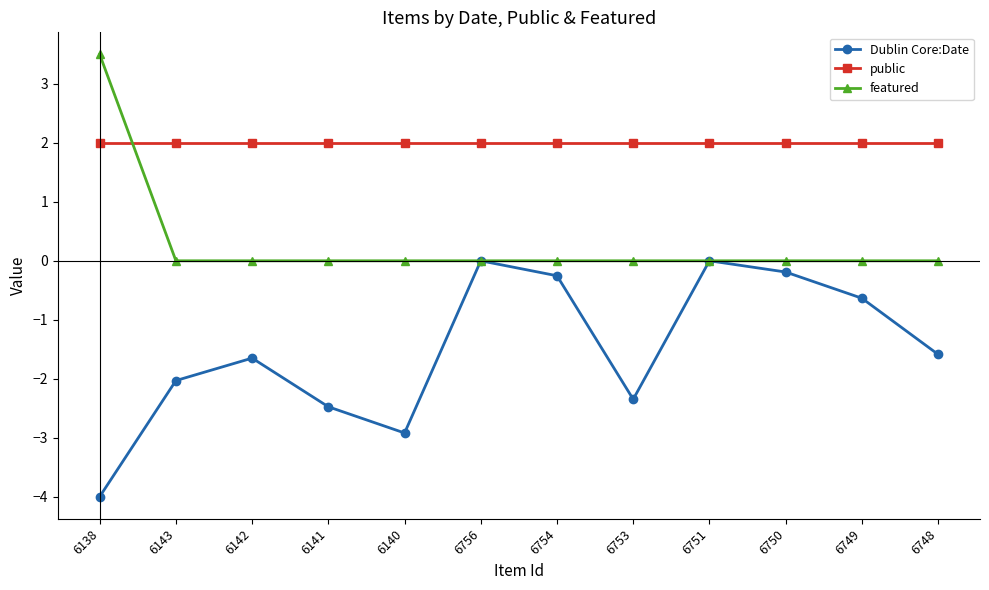

Is it true that public equals 2.8 at 6753?

False